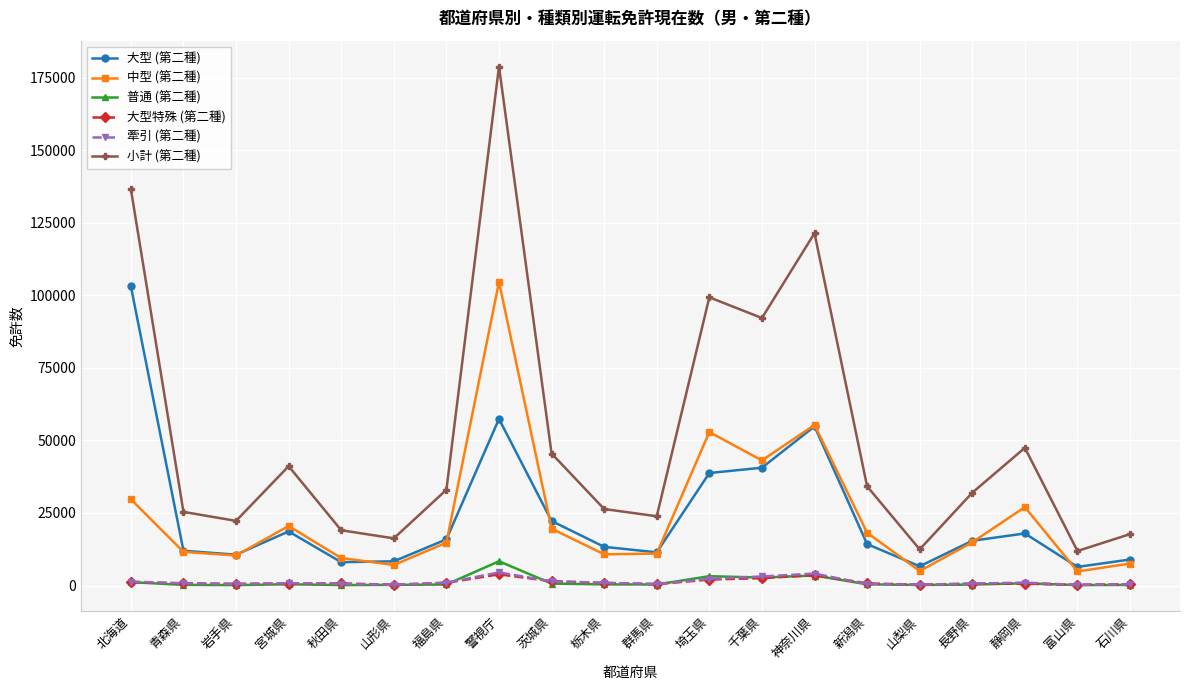

How many interior local valleys does the 中型 (第二種) series have?

6